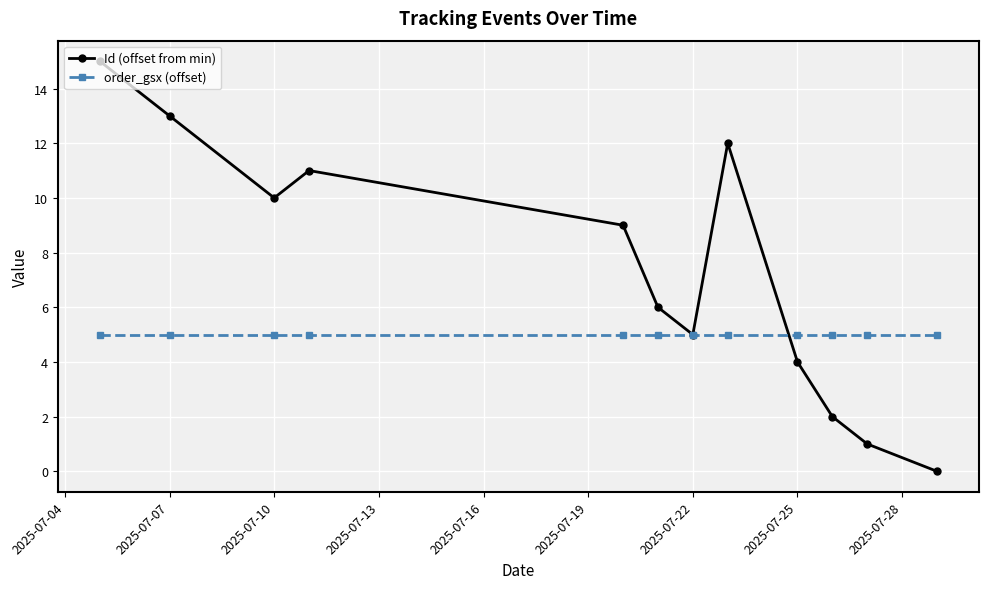

How many series are shown in this chart?

2